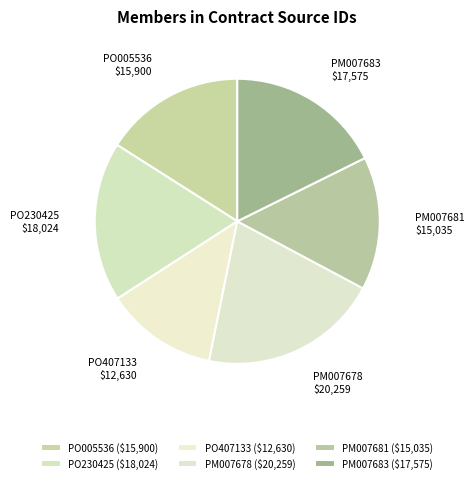

Combined, do PO407133 and PM007683 account for over 50%?

No